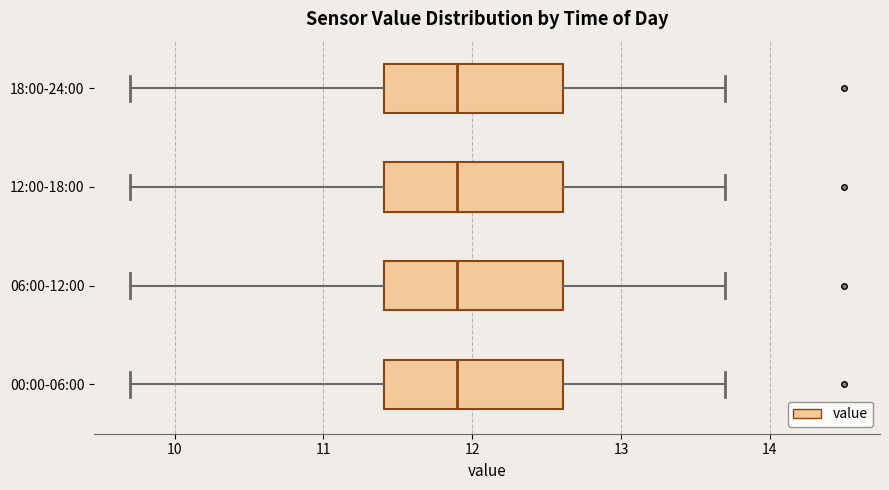

Reading bottom to top, read every box against the x-axis: the position of its median line, the range the box covers, and the ends of its whiskers. The values are not printed on the chart, so give them approximately, as read against the axis.

00:00-06:00: median 11.9, box 11.4 to 12.6, whiskers 9.7 to 13.7
06:00-12:00: median 11.9, box 11.4 to 12.6, whiskers 9.7 to 13.7
12:00-18:00: median 11.9, box 11.4 to 12.6, whiskers 9.7 to 13.7
18:00-24:00: median 11.9, box 11.4 to 12.6, whiskers 9.7 to 13.7